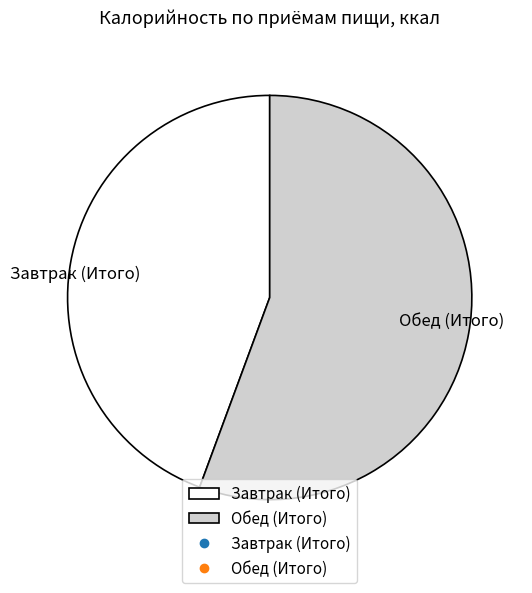

How many slices are in this pie chart?

2